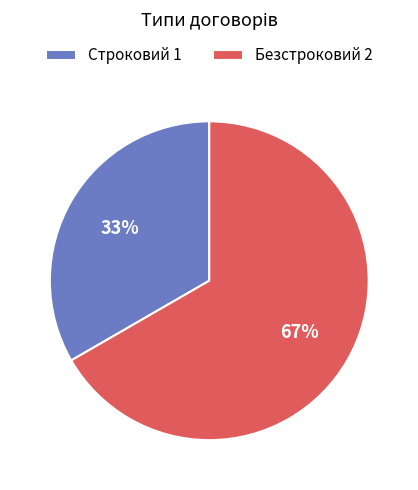

To the nearest percent, what portion does Безстроковий represent?

67%